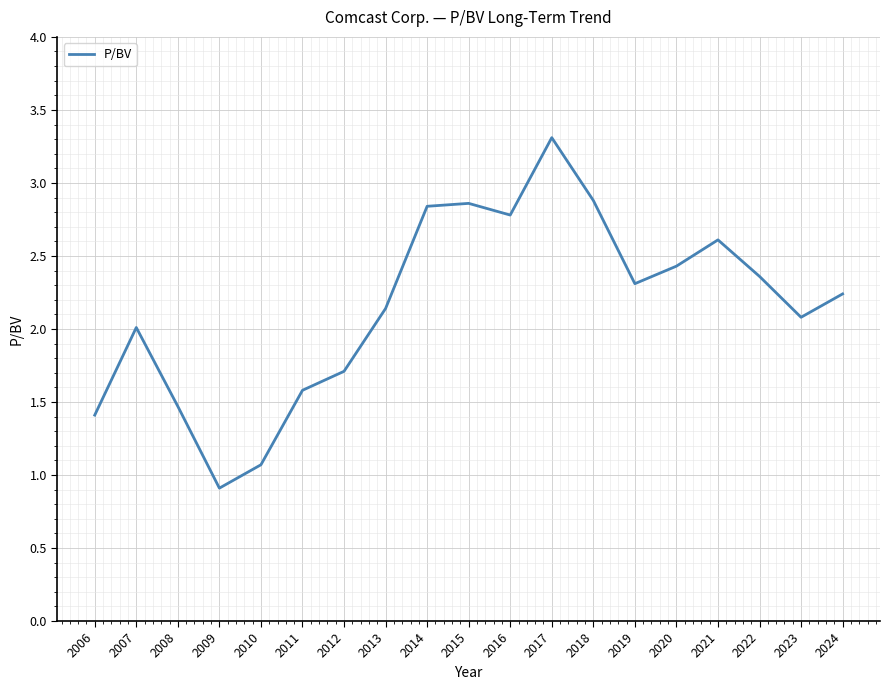

What is the difference between the values at 2009 and 2023?

1.2